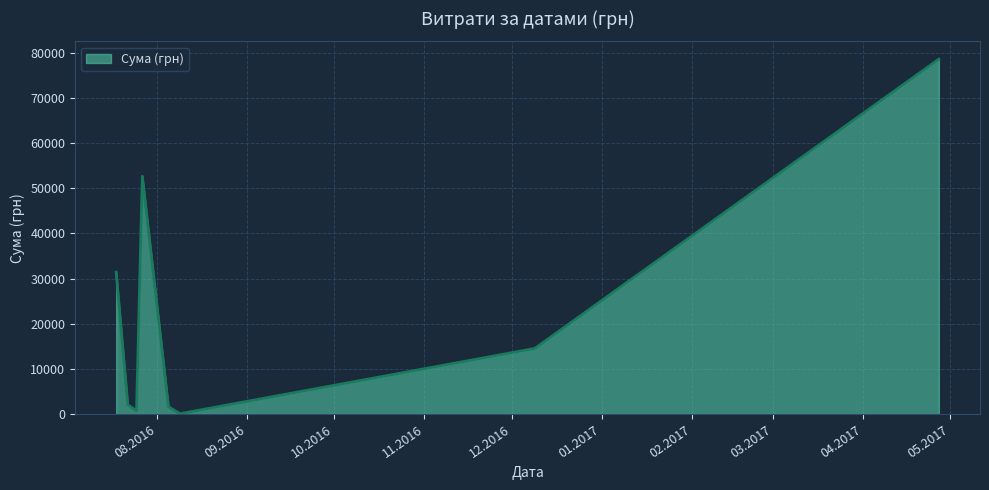

What is the greatest value displayed?

78600.0